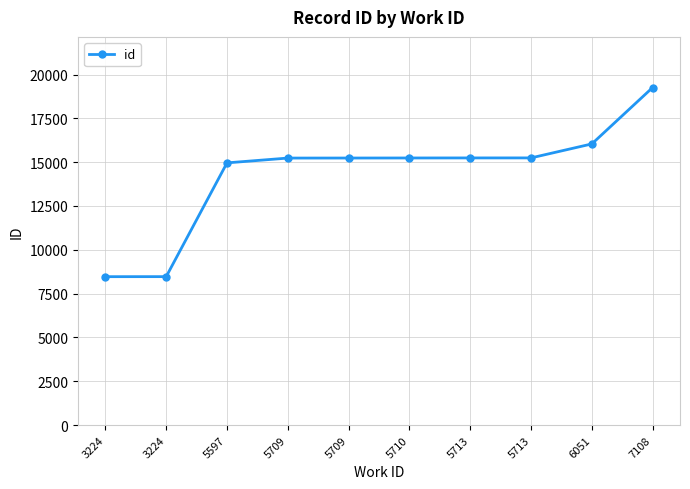

How many categories are shown in the chart?

10